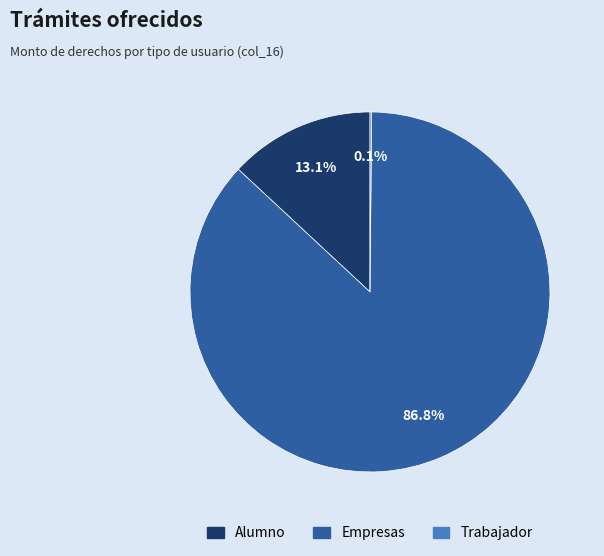

Which slice is the largest?

Empresas